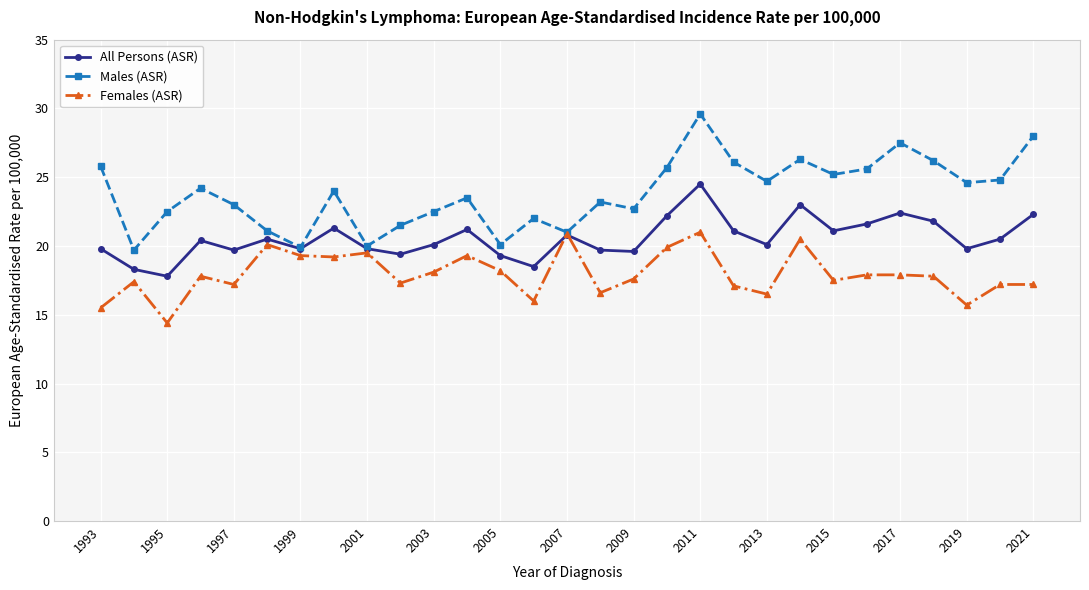

Rank the series by their maximum value, from lowest to highest.

Females (ASR), All Persons (ASR), Males (ASR)